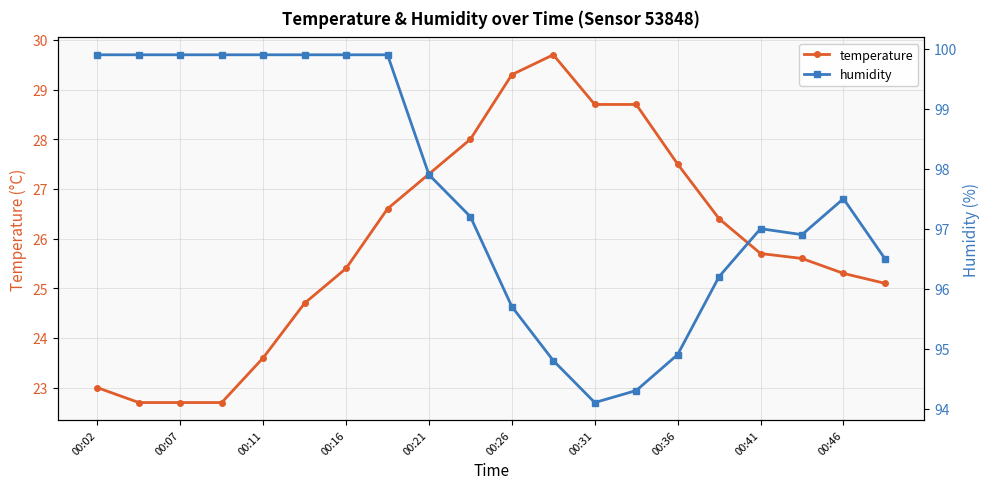

Where does the temperature series first go above 25?

00:16